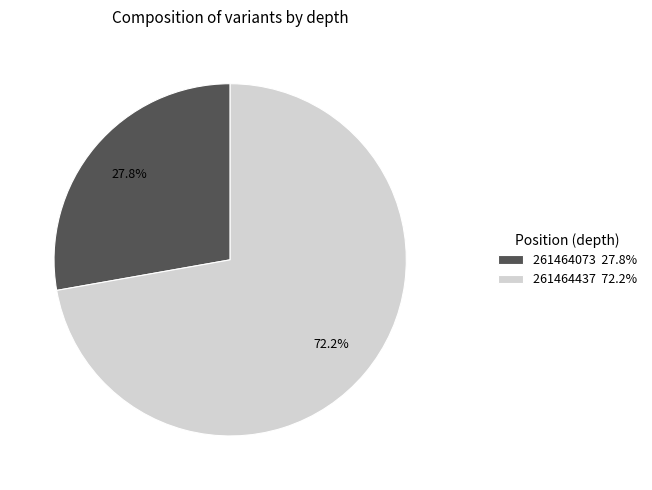

What percentage is NOT represented by 261464437?

27.8%